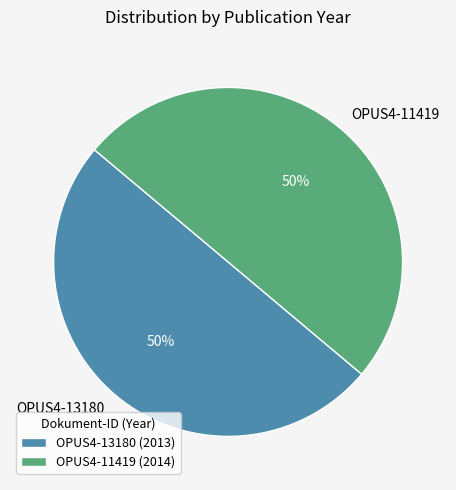

Approximately how many times larger is the value at OPUS4-11419 compared to OPUS4-13180?

1.0